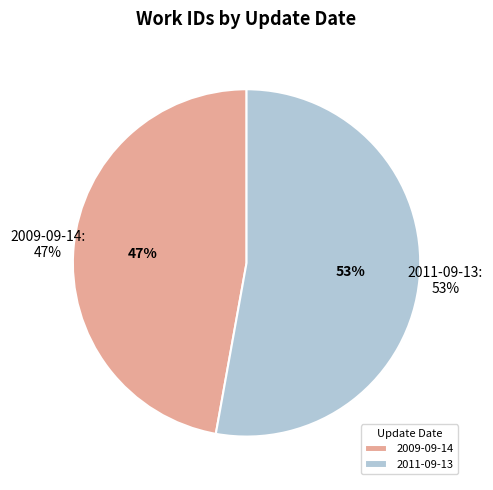

Approximately how many times larger is the value at 2009-09-14 compared to 2011-09-13?

0.9